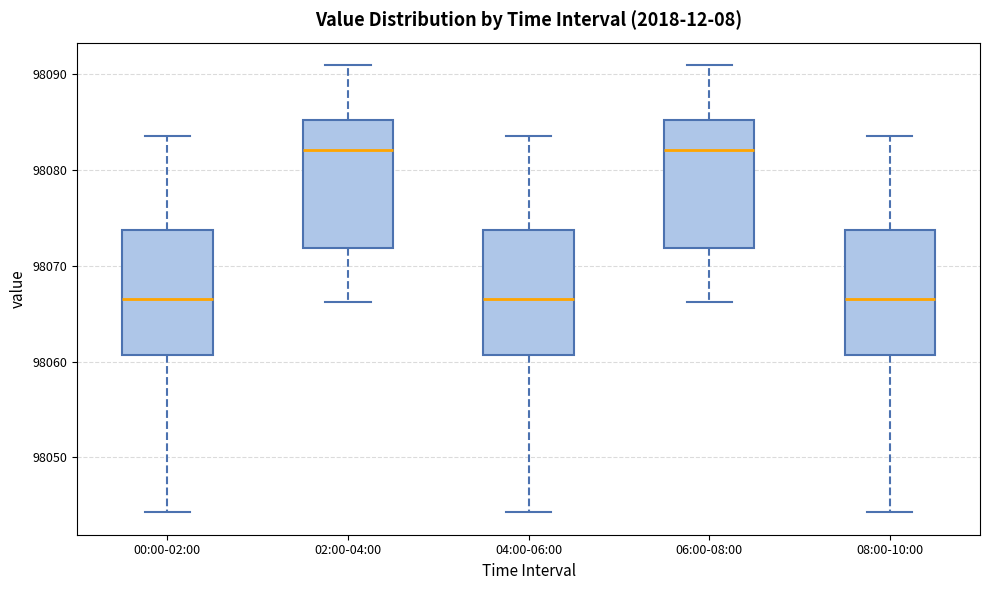

Where is the lower edge of the box for 00:00-02:00 on the y-axis? The values are not printed on the chart, so give them approximately, as read against the axis.

98061